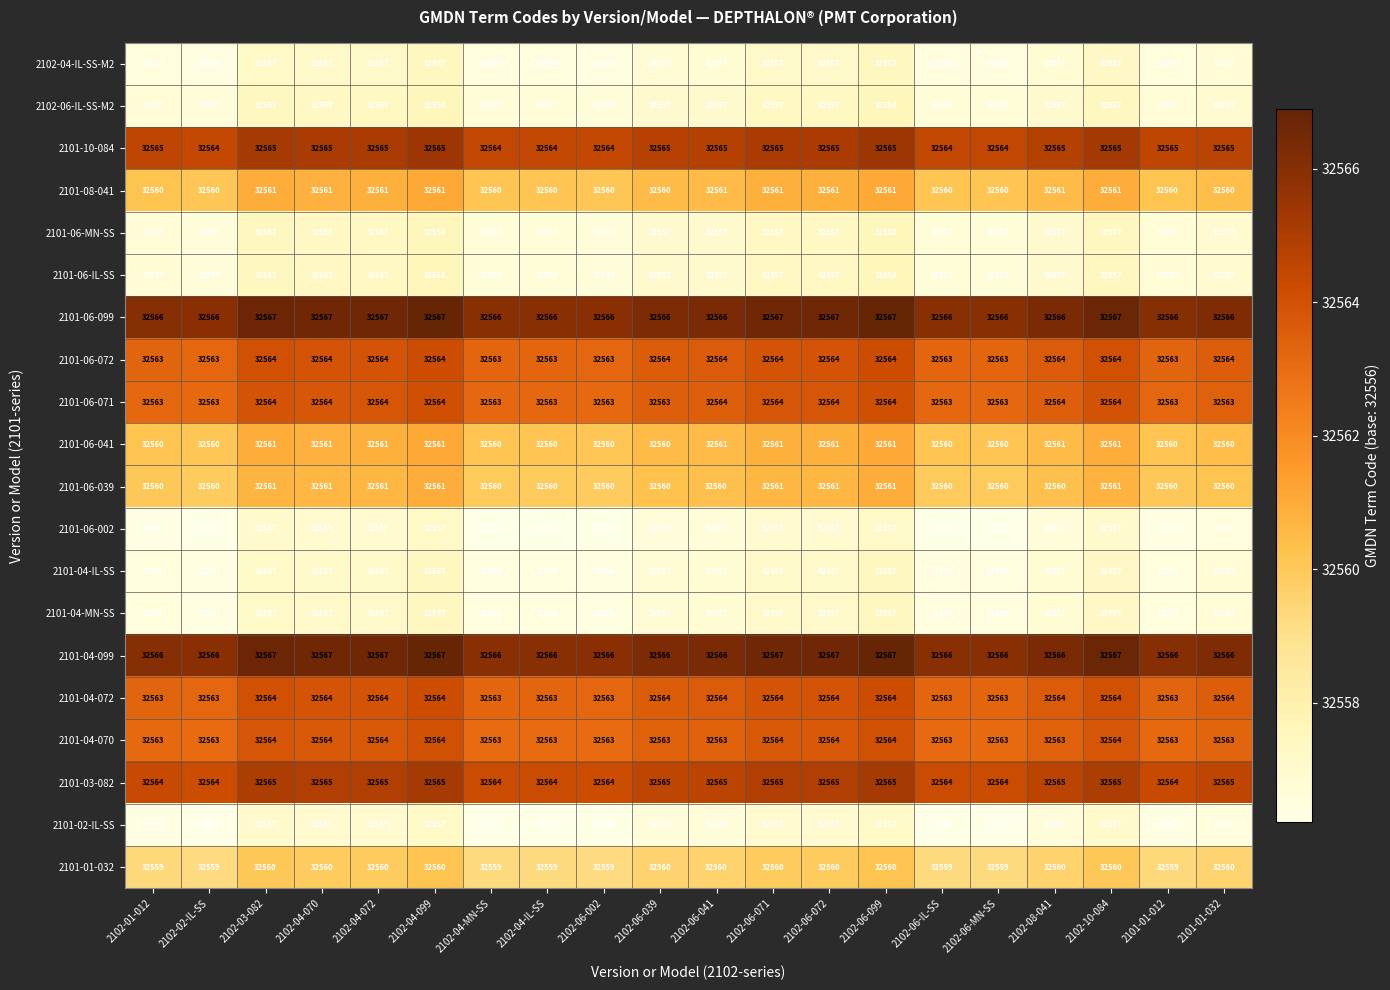

What is the smallest value displayed?

32556